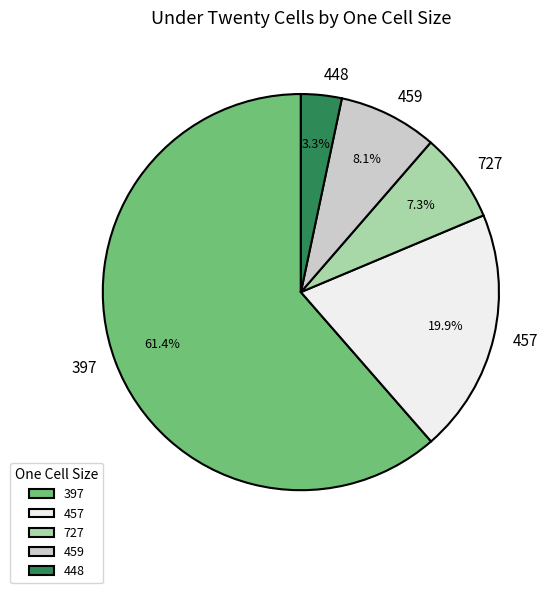

Does any single category account for the majority?

Yes